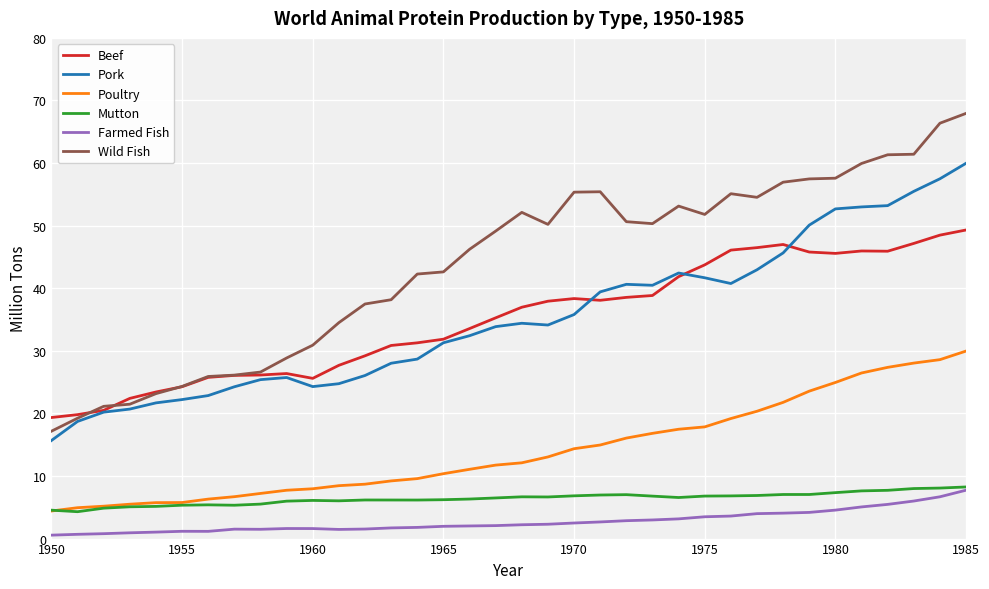

What is the maximum value shown in the chart?

67.9